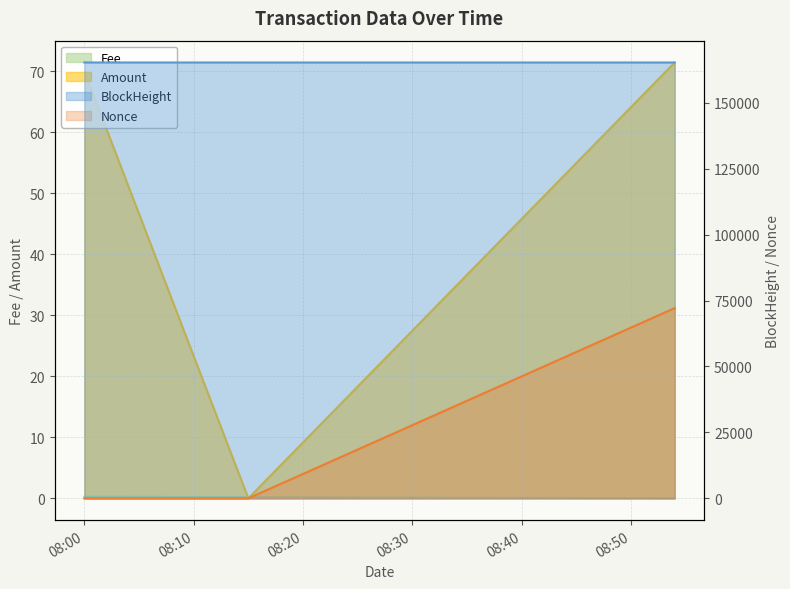

Is the value of Fee at 2022-08-06 08:15:00 greater than the value of Amount at 2022-08-06 08:00:00?

No